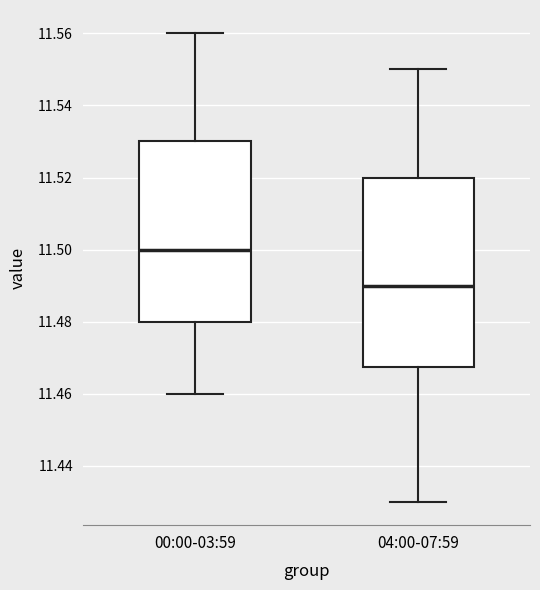

Where is the upper edge of the box for 00:00-03:59 on the y-axis? The values are not printed on the chart, so give them approximately, as read against the axis.

11.530